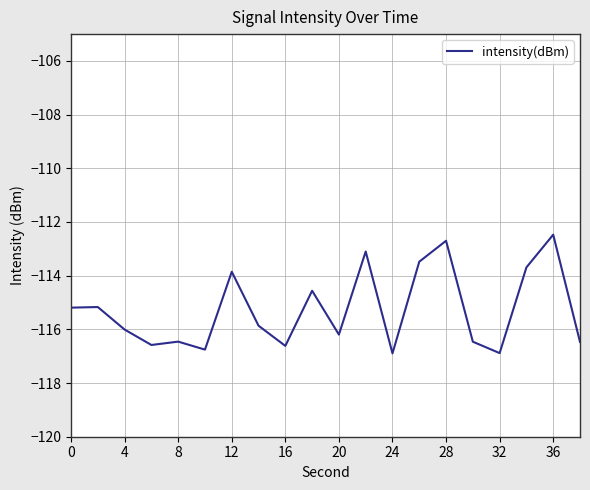

What is the difference between the maximum and minimum values?

4.4